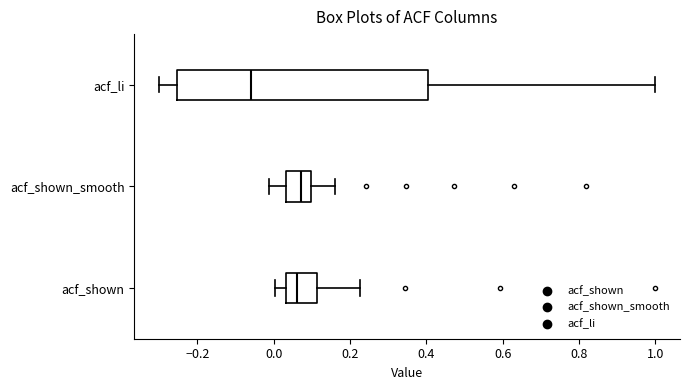

Which box is the widest, from its left edge to its right edge?

acf_li